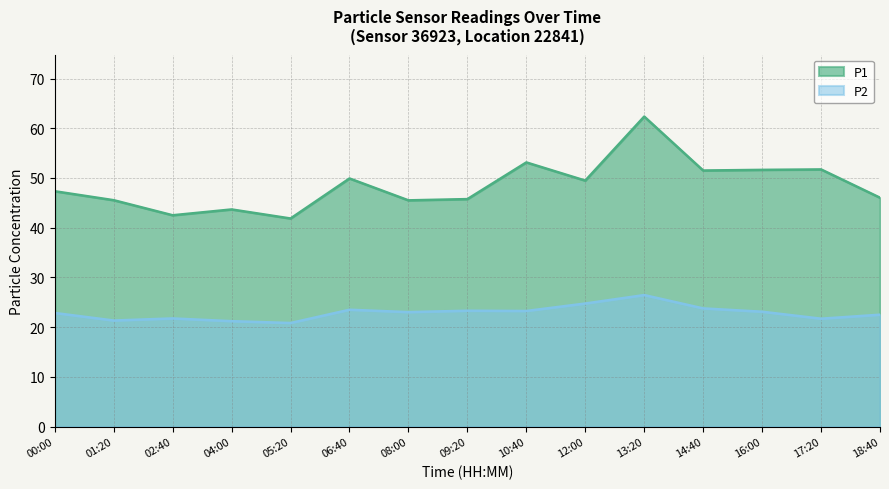

At which label does P1 reach its minimum?

05:20